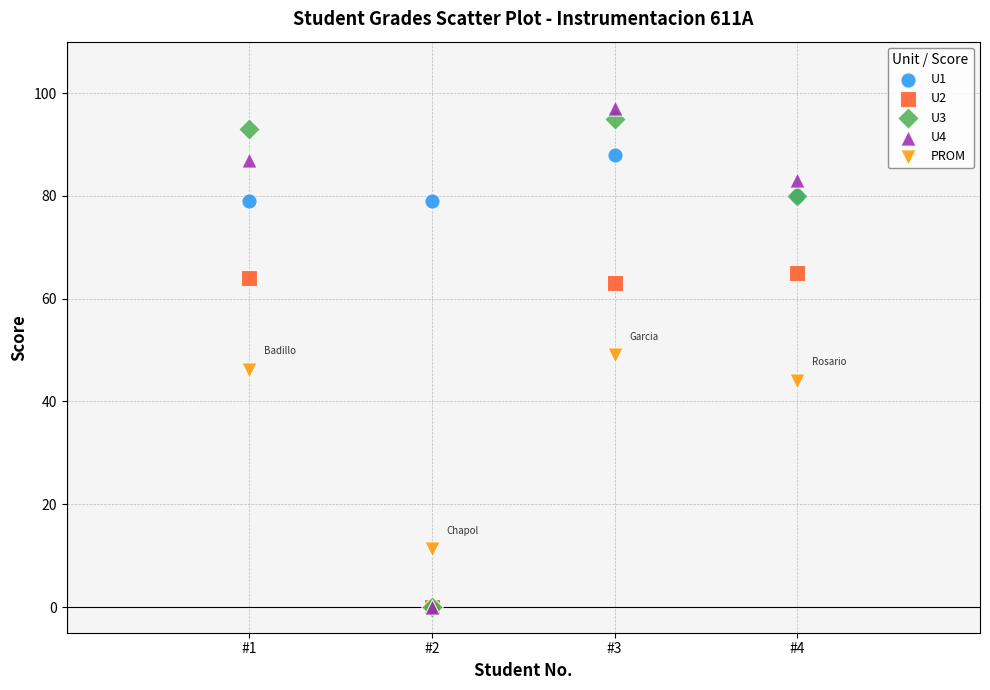

In the PROM series, what Y value is closest to 30?

44.0